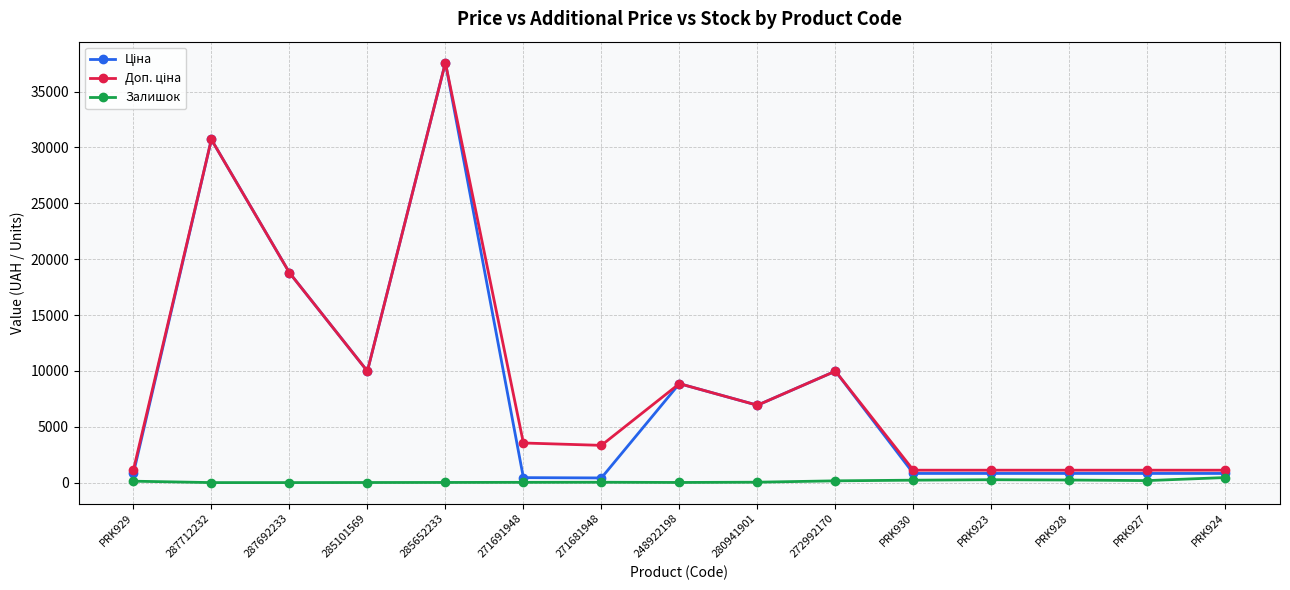

What is the total value across all series at 287712232?

61434.3